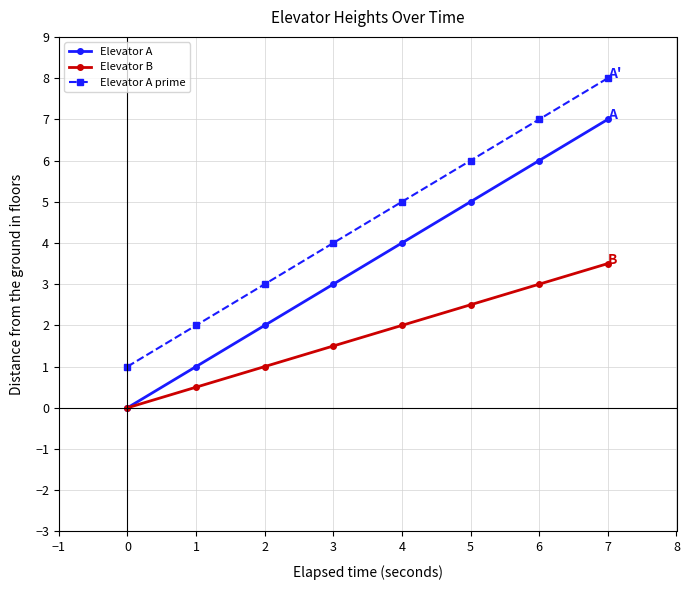

What is the value of the Elevator A prime point at the 2nd from the left?

2.0